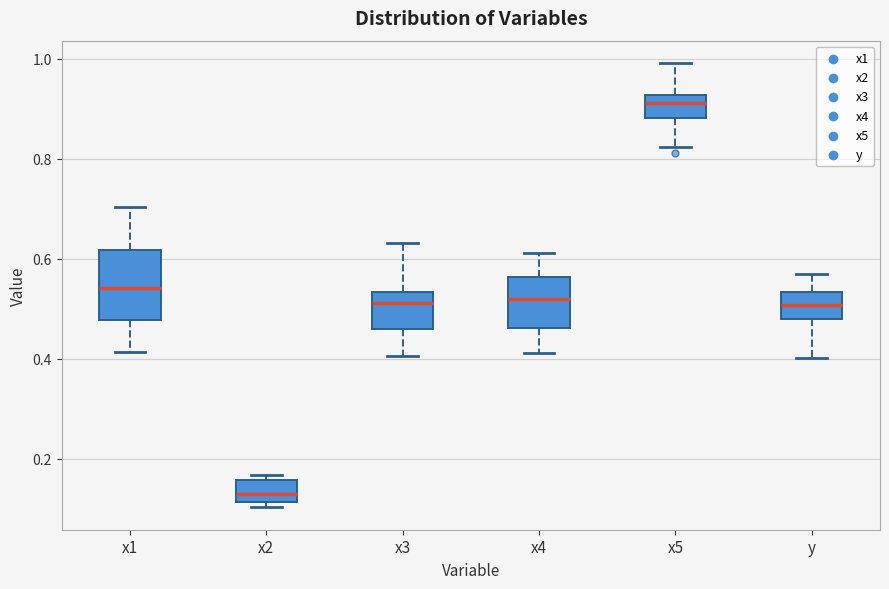

Which box is the tallest, from its lower edge to its upper edge?

x1